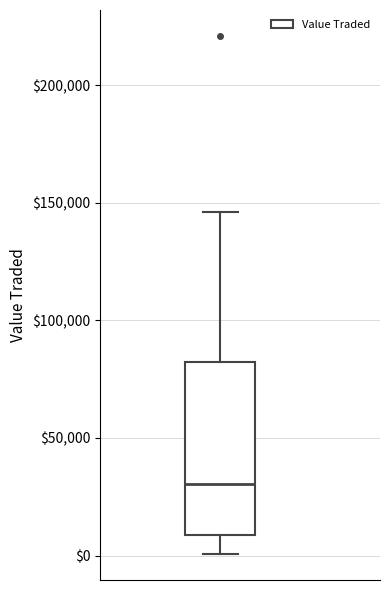

Transcribe this box plot: give where the median line is, the range the box spans, and where the two whiskers end, as read against the y-axis. The values are not printed on the chart, so give them approximately, as read against the axis.

median 30000, box 10000 to 80000, whiskers 0 to 145000